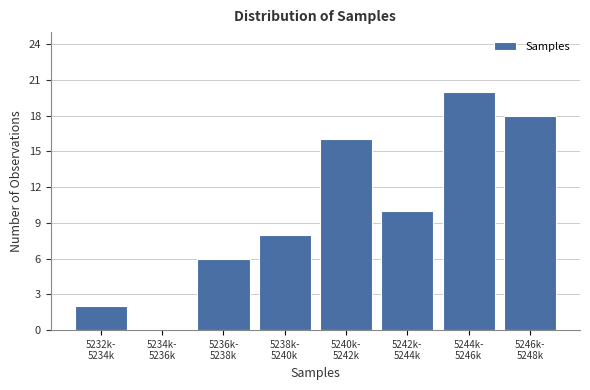

What is the maximum value shown in the chart?

20